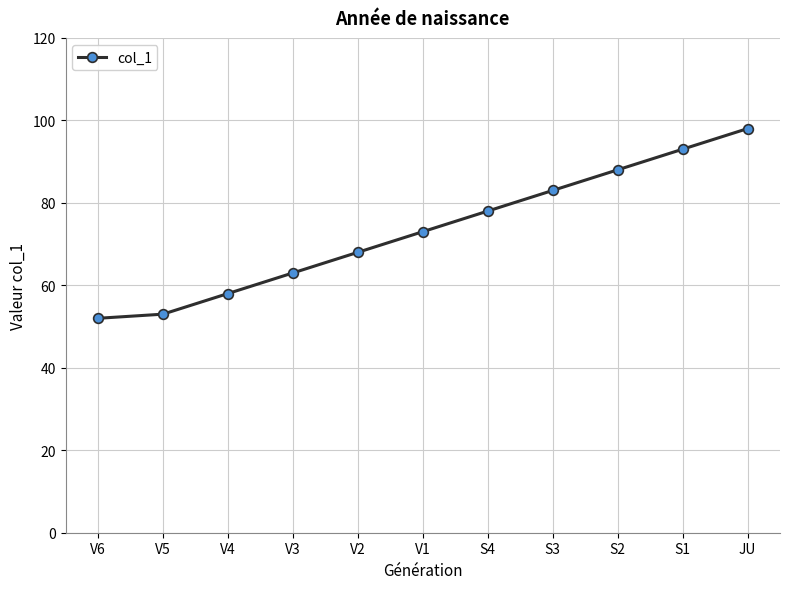

The value at V1 is 73. True or false?

True